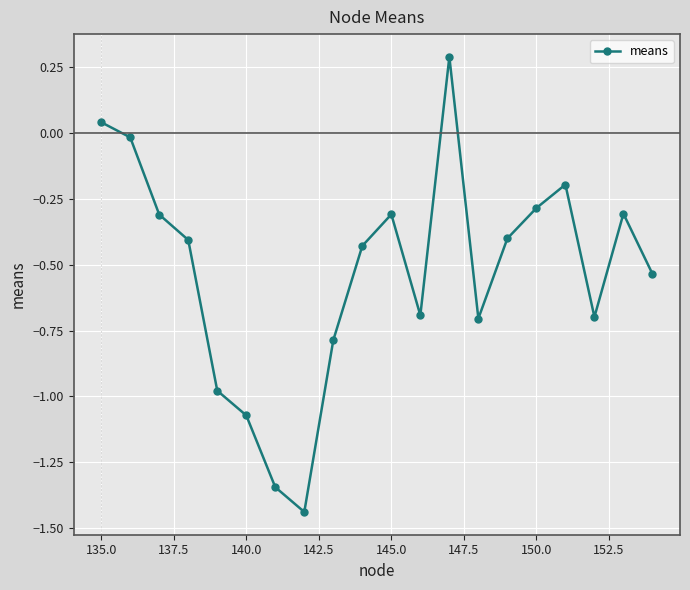

How many interior local valleys (lower than both neighbors) does the data have?

4